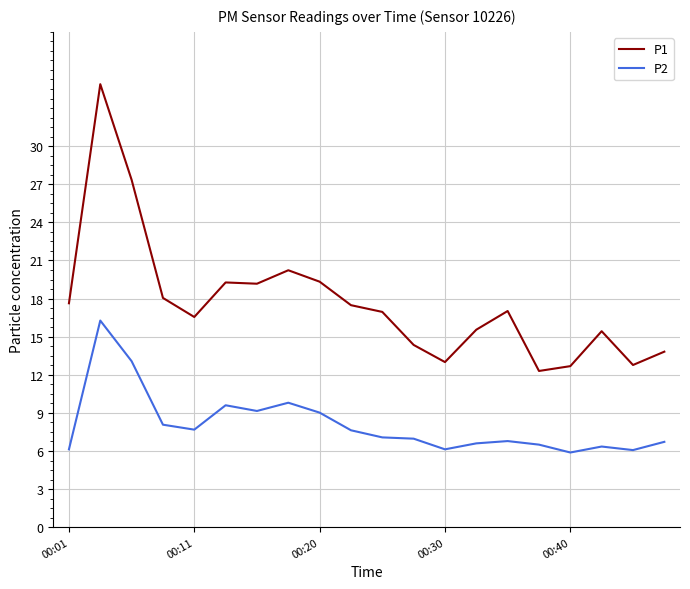

What is the maximum value shown in the chart?

34.9